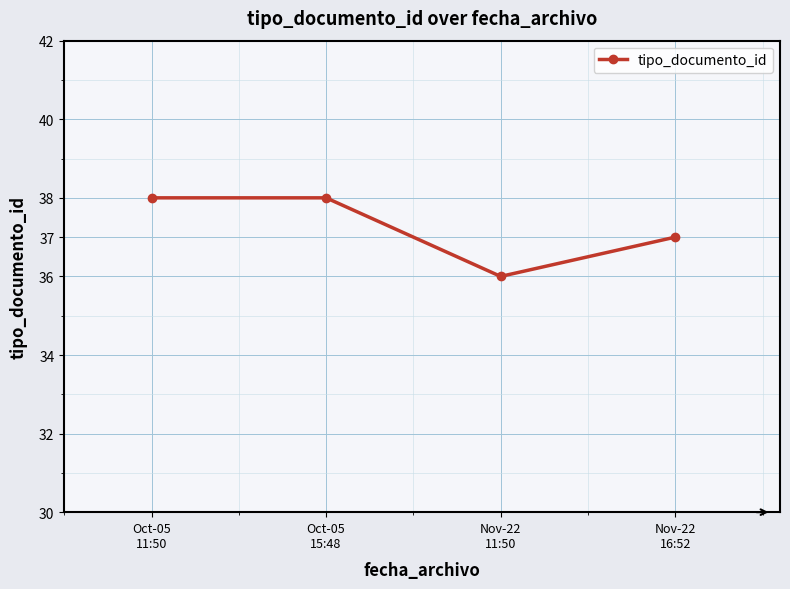

At which label is the value closest to 37?

Nov-22
16:52